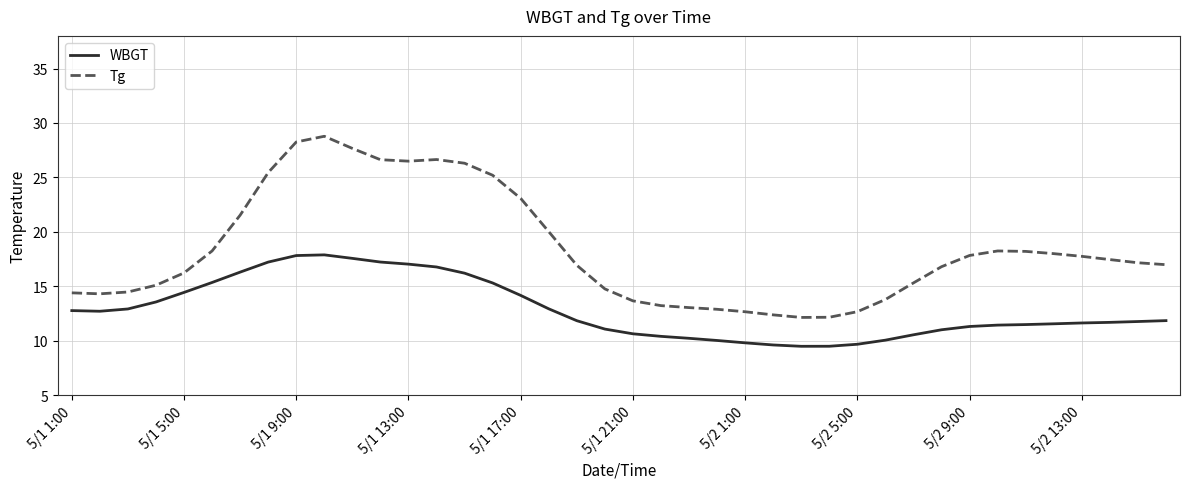

What is the difference between the maximum and minimum values in the WBGT series?

8.4